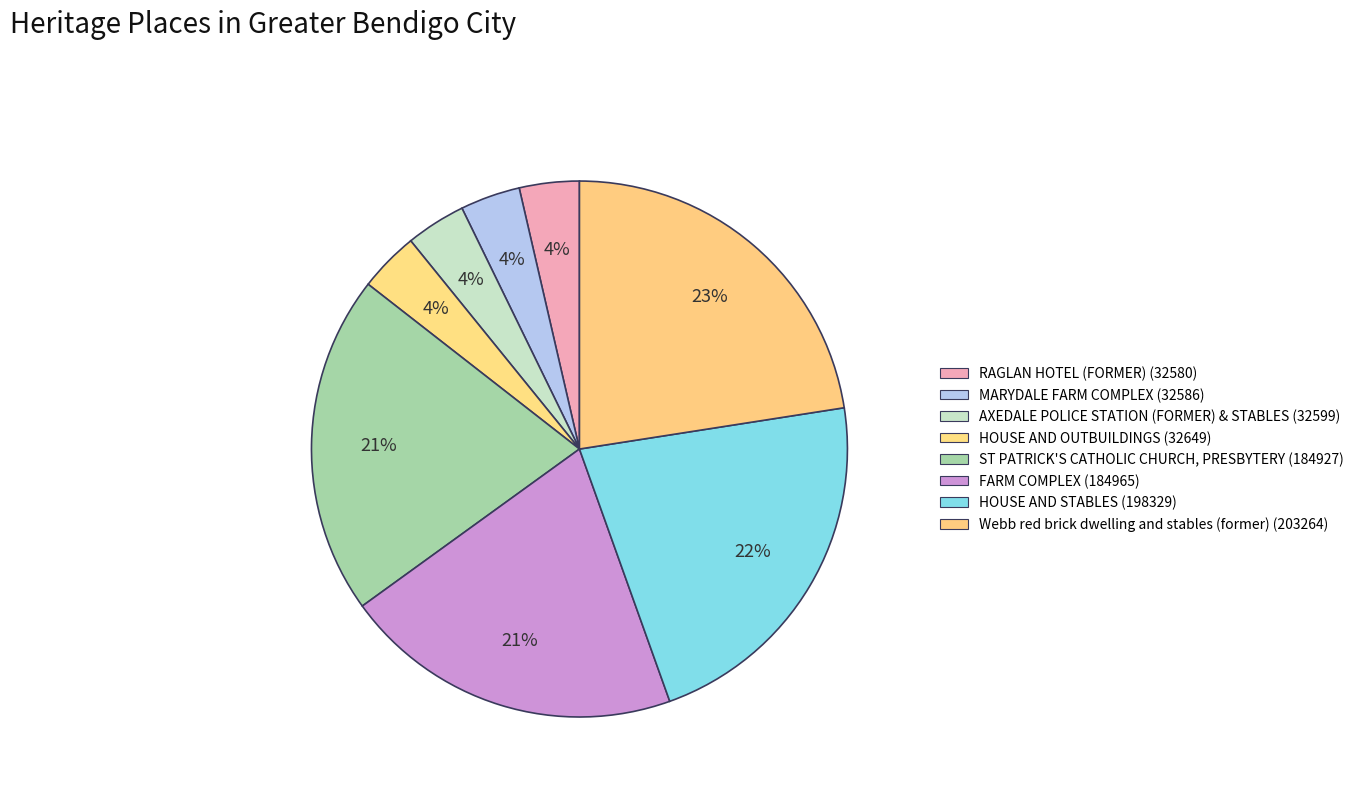

Is there any slice that represents more than half of the pie?

No